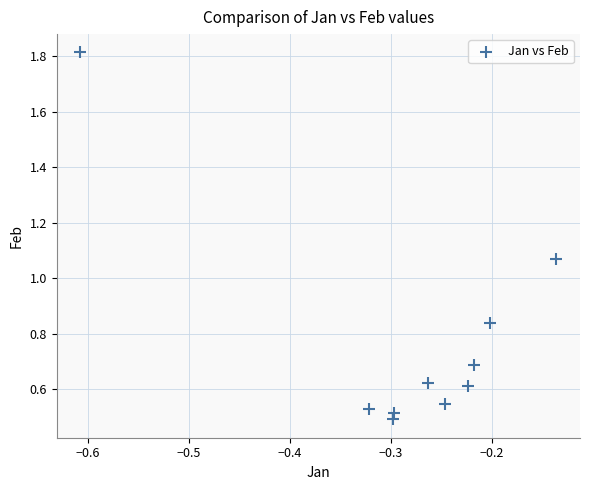

What is the range of Y values (max minus min)?

1.3